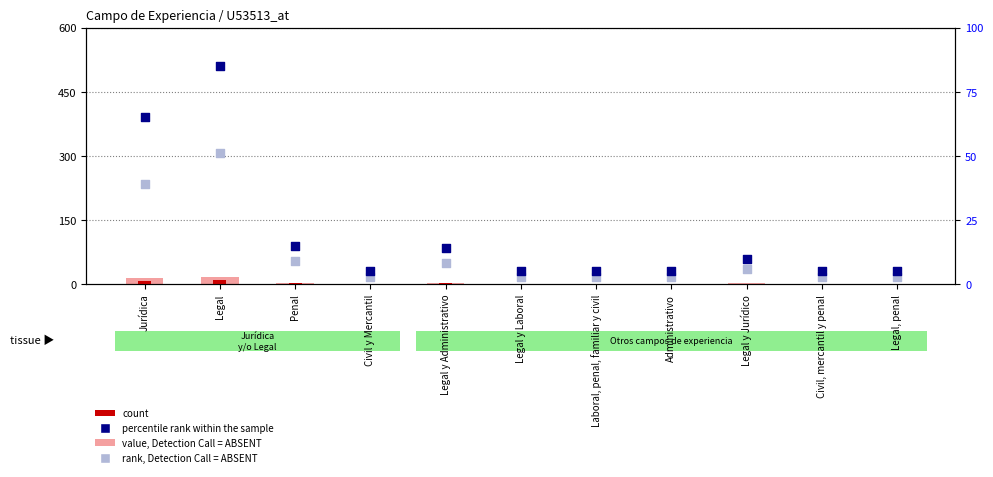

Which series reaches the maximum Y coordinate?

percentile rank within the sample